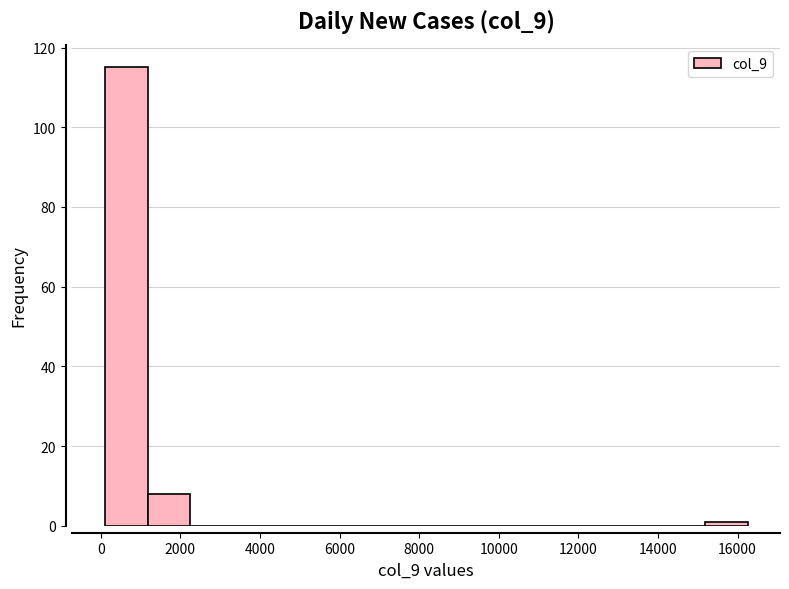

Reading left to right, transcribe this chart: for each bar, give the range it covers on the x-axis and its height. Neither the bar edges nor the heights are printed on the chart, so give them approximately, as read against the axes.

200 to 1200: 116
1200 to 2200: 8
2200 to 3400: 0
3400 to 4400: 0
4400 to 5400: 0
5400 to 6600: 0
6600 to 7600: 0
7600 to 8800: 0
8800 to 9800: 0
9800 to 10800: 0
10800 to 12000: 0
12000 to 13000: 0
13000 to 14200: 0
14200 to 15200: 0
15200 to 16200: under 2